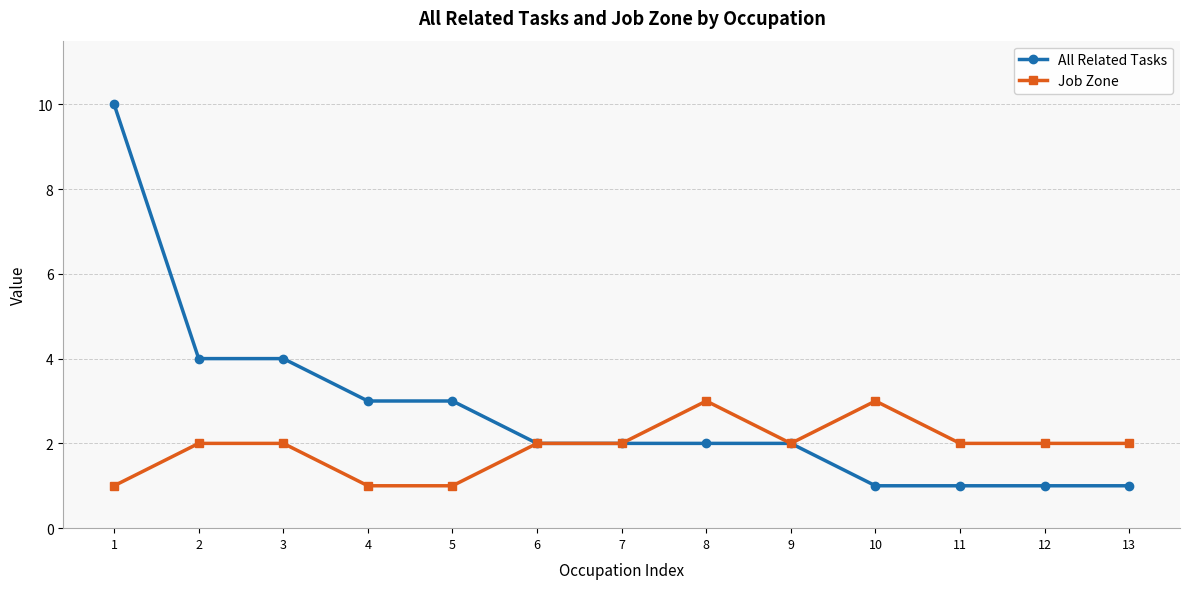

What is the total value across all series at 5?

4